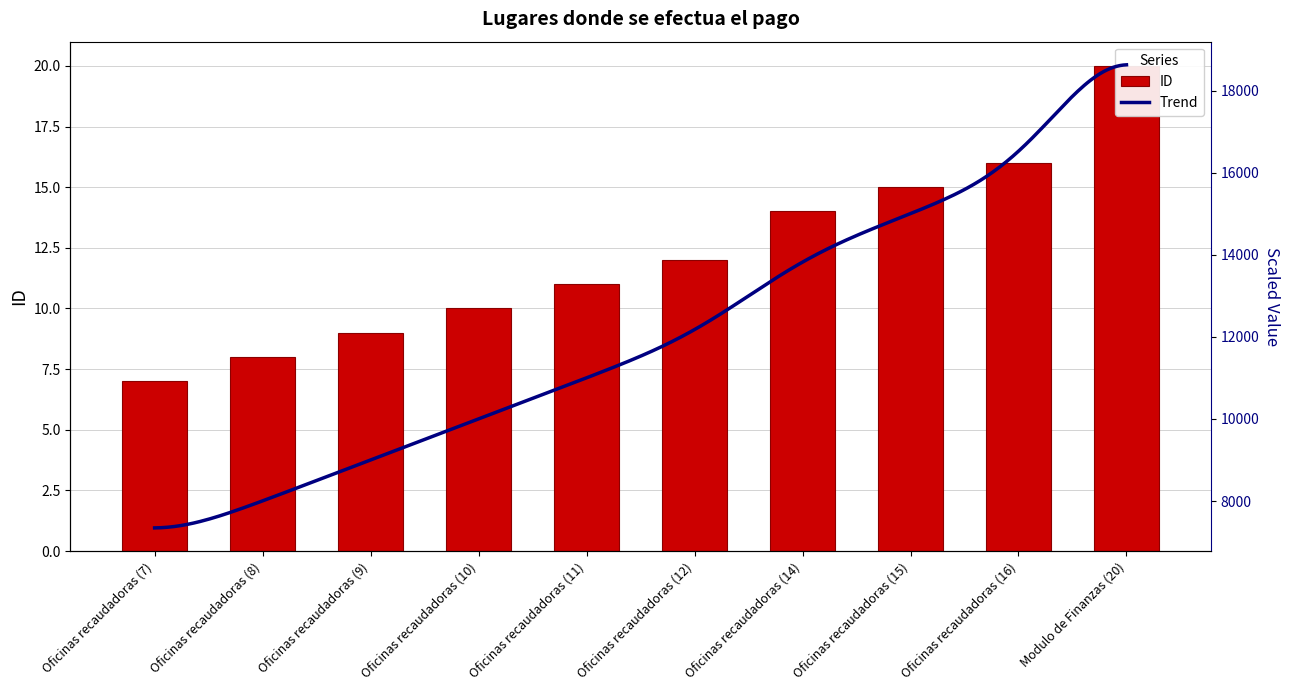

Where is the data nearest to the value 13?

Oficinas recaudadoras (12)